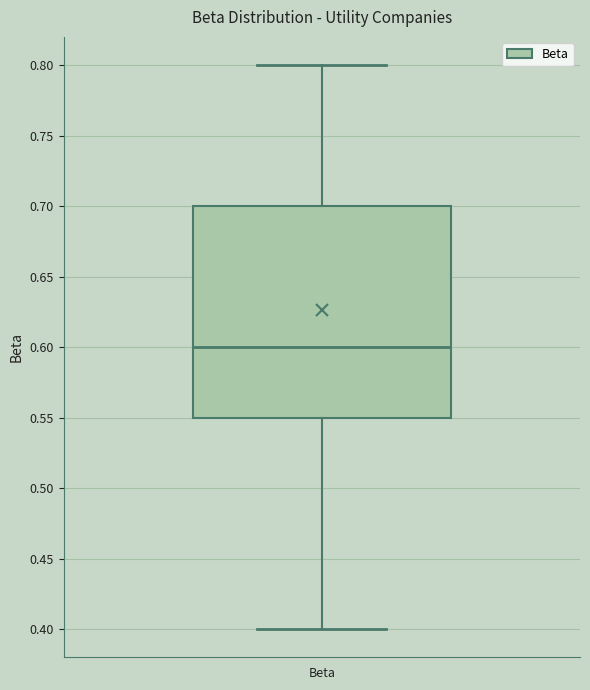

Read this box plot against the y-axis: the position of the median line, the range covered by the box, and the ends of both whiskers. The values are not printed on the chart, so give them approximately, as read against the axis.

median 0.60, box 0.55 to 0.70, whiskers 0.40 to 0.80